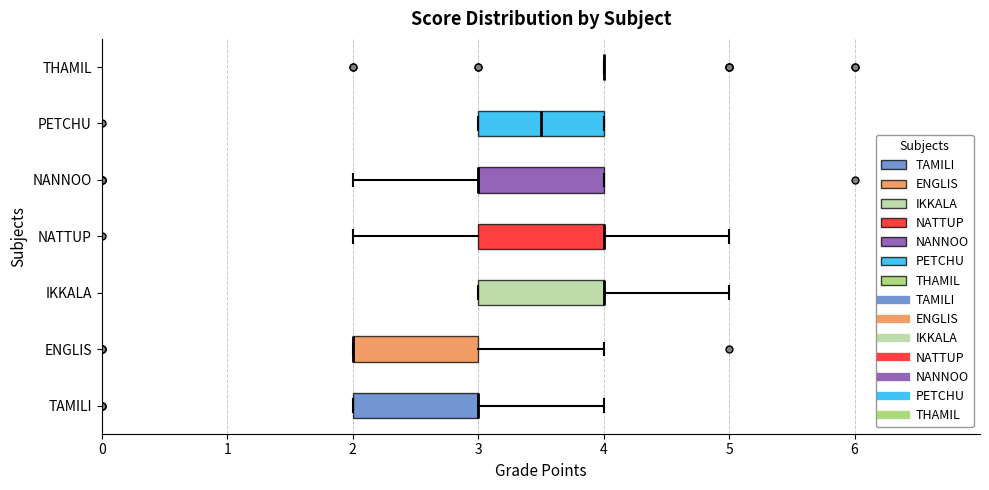

Where does the right whisker of the box for TAMILI end on the x-axis? The values are not printed on the chart, so give them approximately, as read against the axis.

4.0